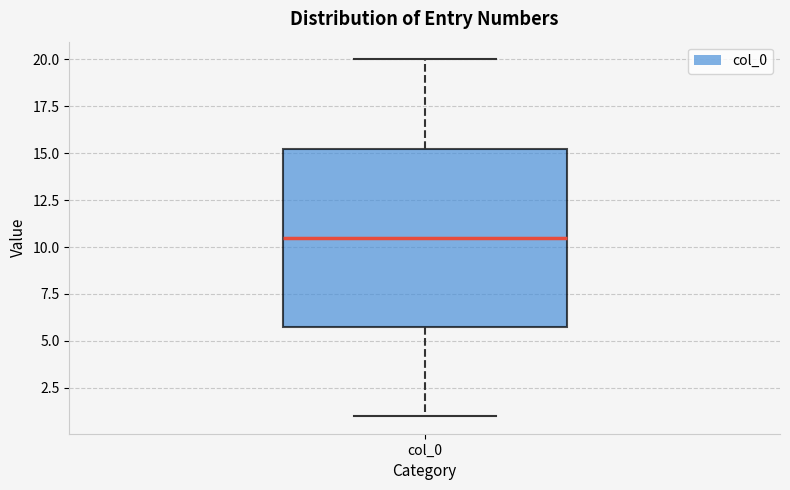

Read this box plot against the y-axis: the position of the median line, the range covered by the box, and the ends of both whiskers. The values are not printed on the chart, so give them approximately, as read against the axis.

median 10.5, box 6.0 to 15.5, whiskers 1.0 to 20.0